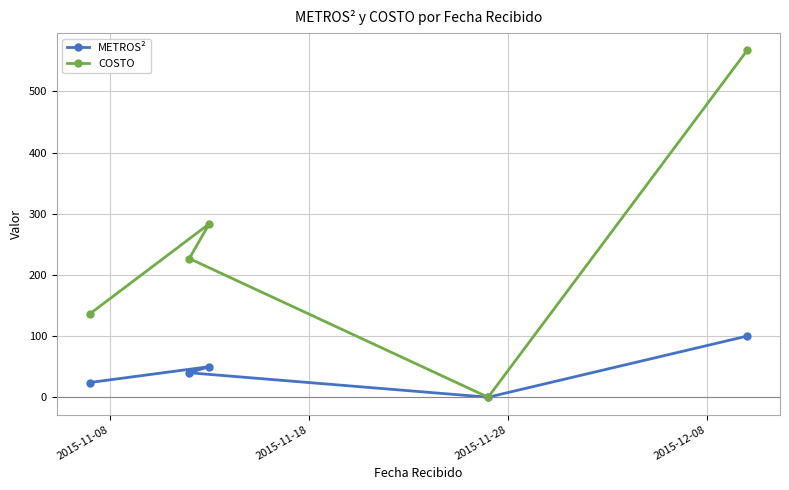

Which series has the largest range (max minus min)?

COSTO